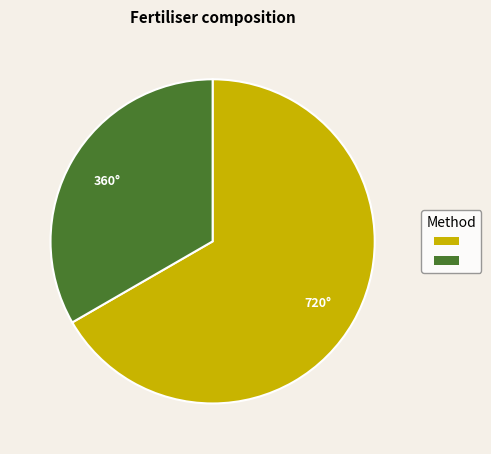

Is there a majority slice in this chart?

Yes